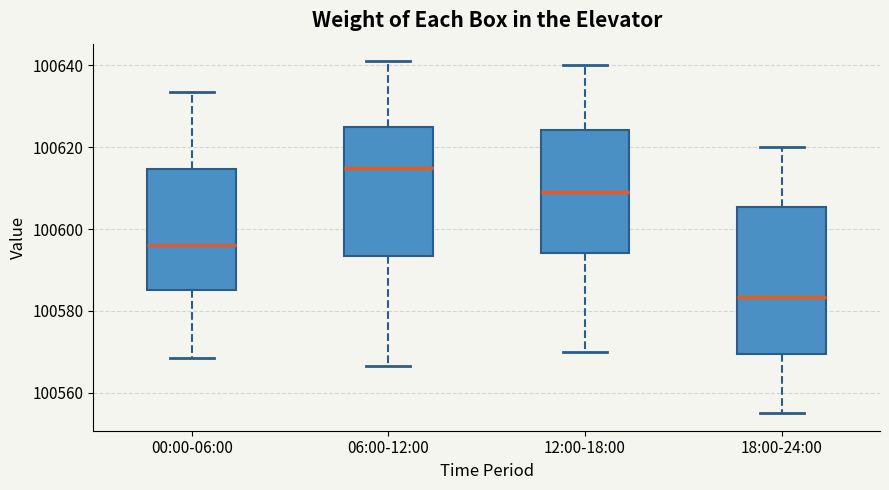

Reading left to right, read every box against the y-axis: the position of its median line, the range the box covers, and the ends of its whiskers. The values are not printed on the chart, so give them approximately, as read against the axis.

00:00-06:00: median 100596, box 100586 to 100614, whiskers 100568 to 100634
06:00-12:00: median 100616, box 100594 to 100624, whiskers 100566 to 100642
12:00-18:00: median 100610, box 100594 to 100624, whiskers 100570 to 100640
18:00-24:00: median 100584, box 100570 to 100606, whiskers 100556 to 100620